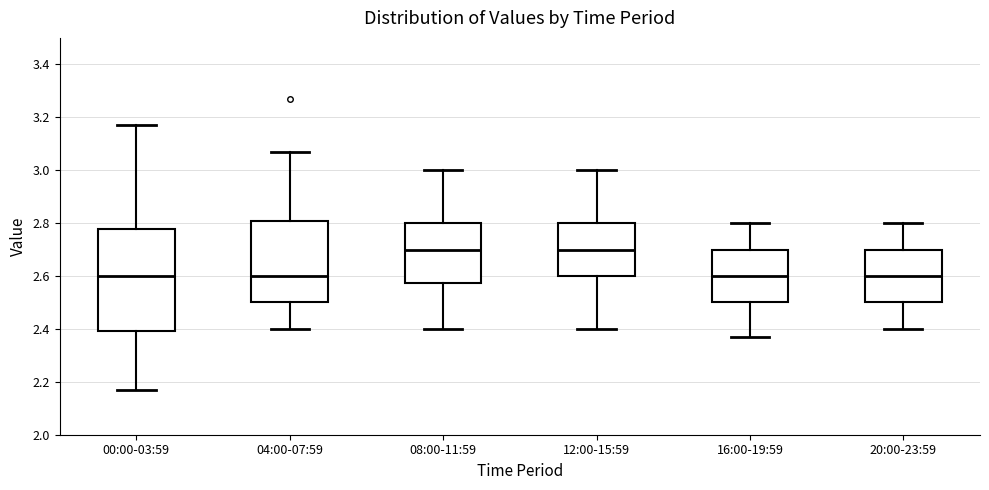

Comparing the boxes themselves (not the whiskers), which one is the tallest?

00:00-03:59